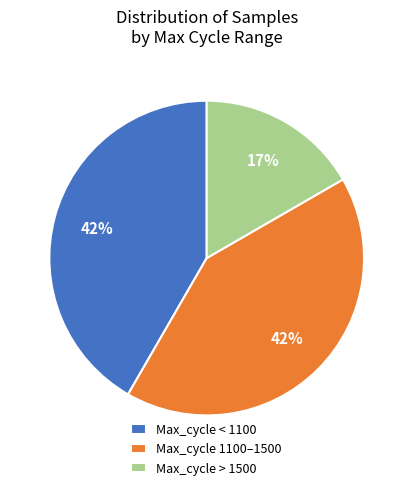

What is the smallest slice in the pie chart?

Max_cycle > 1500